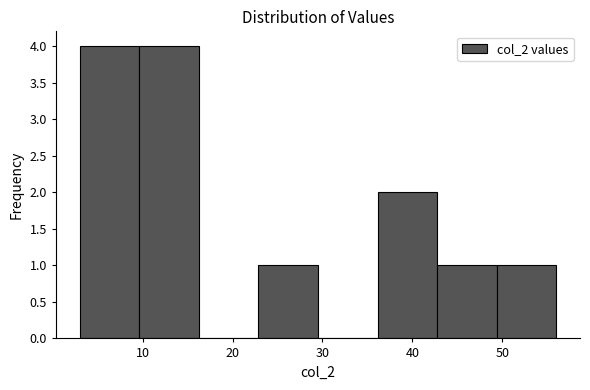

How tall is the bar that spans 36 to 43 on the x-axis? Neither the bar edges nor the heights are printed on the chart, so give them approximately, as read against the axes.

2